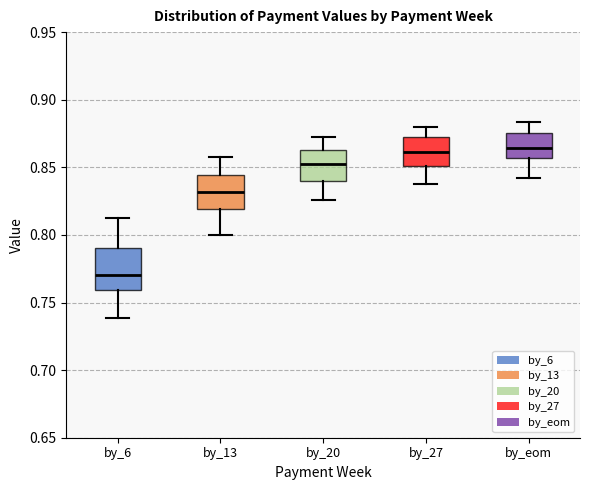

Which box is the tallest, from its lower edge to its upper edge?

by_6